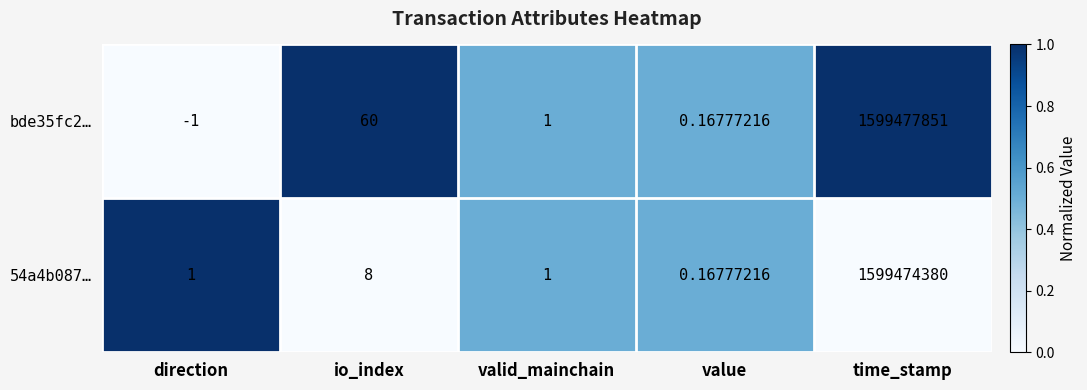

At which category does the chart reach its peak across all series?

time_stamp